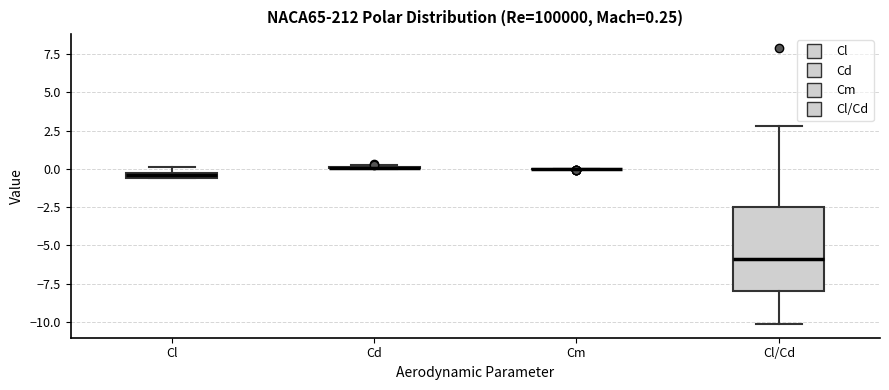

Comparing the boxes themselves (not the whiskers), which one is the tallest?

Cl/Cd